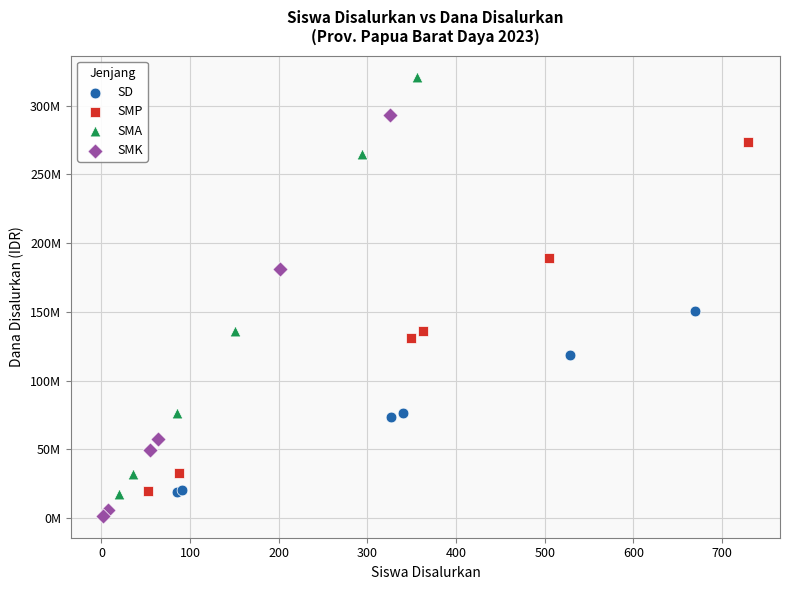

What are all the series names shown in the legend?

SD, SMP, SMA, SMK